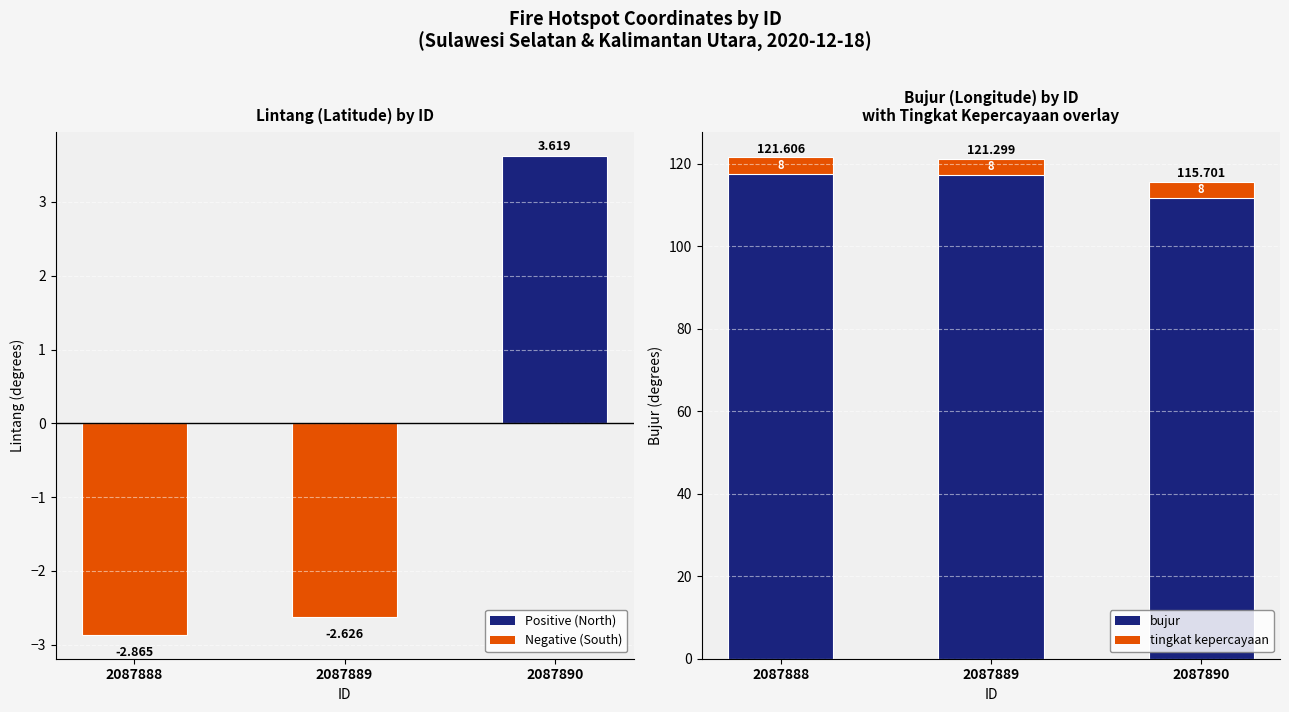

What is the value of the lintang bar at the 3rd from the left?

3.6